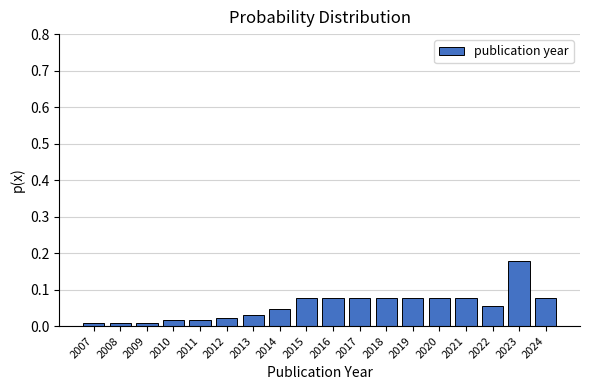

Is it true that the value at 2007 is 0.0?

True